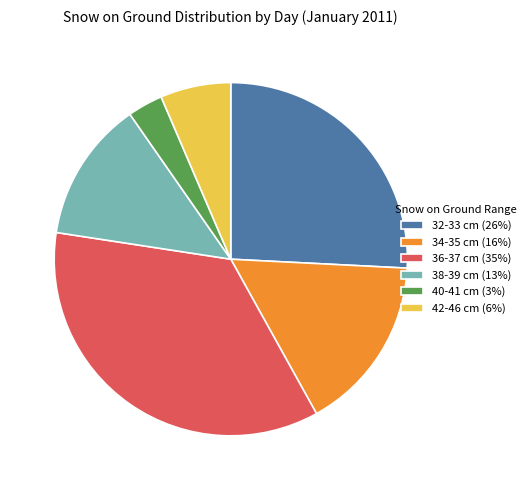

Is there any slice that represents more than half of the pie?

No